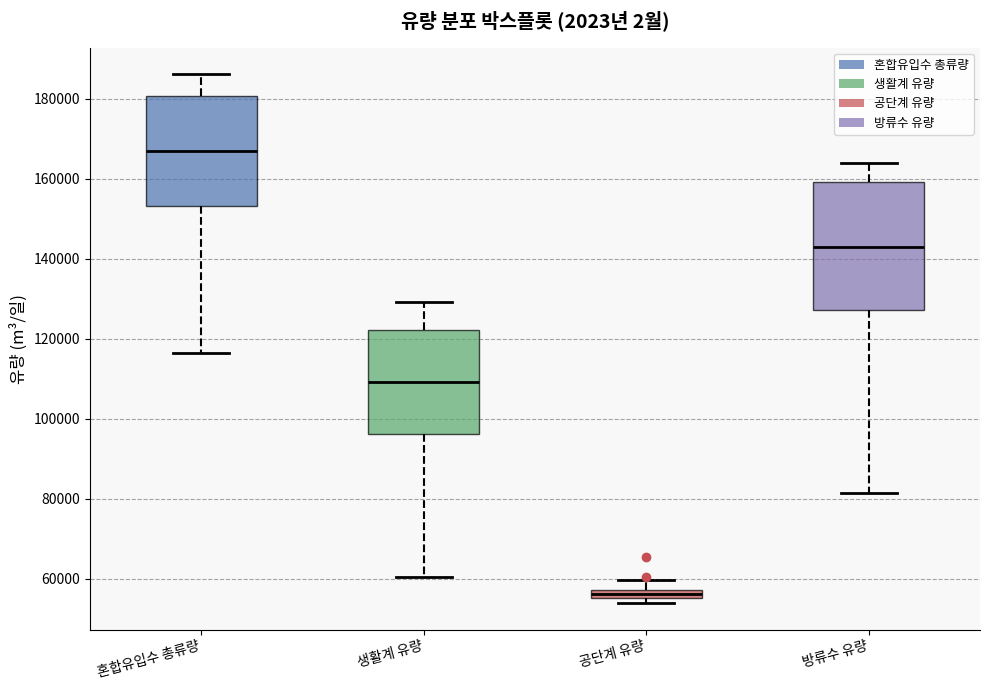

Which box is the tallest, from its lower edge to its upper edge?

방류수 유량